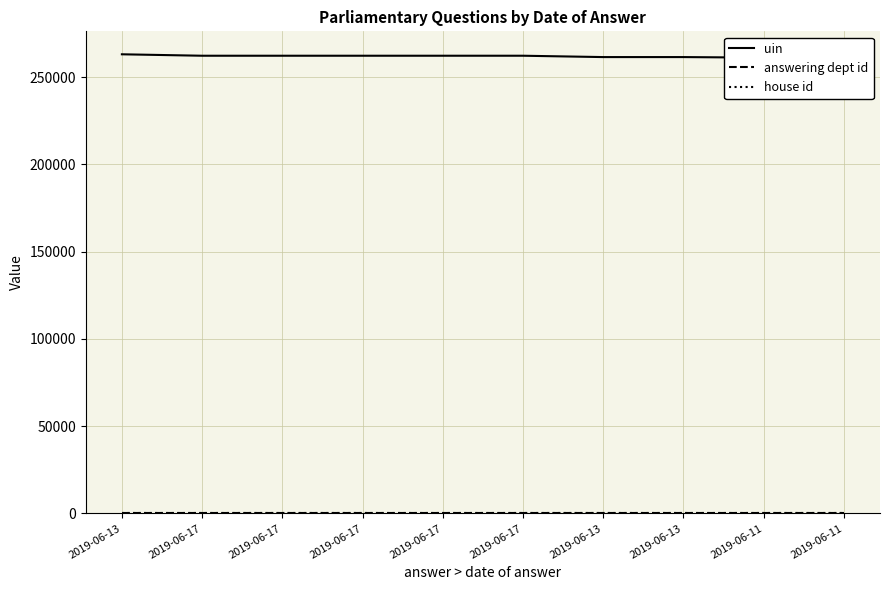

True or false: answering dept id has more than 2 interior local peaks.

False